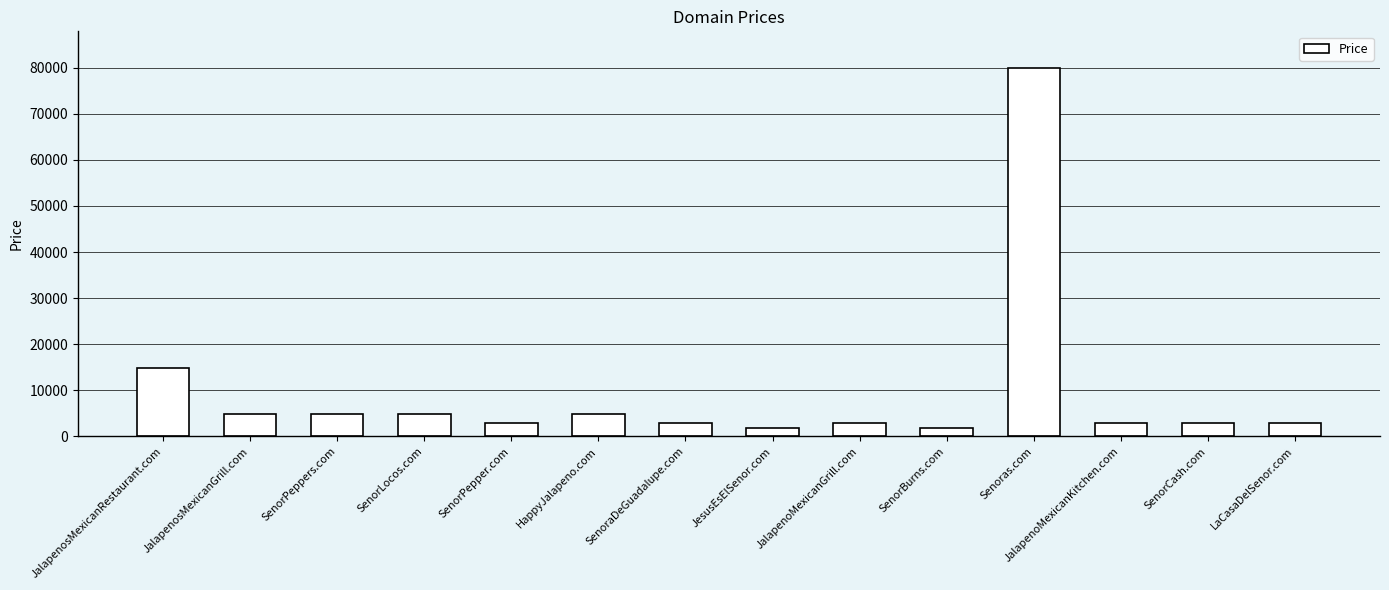

How many series are shown in this chart?

1